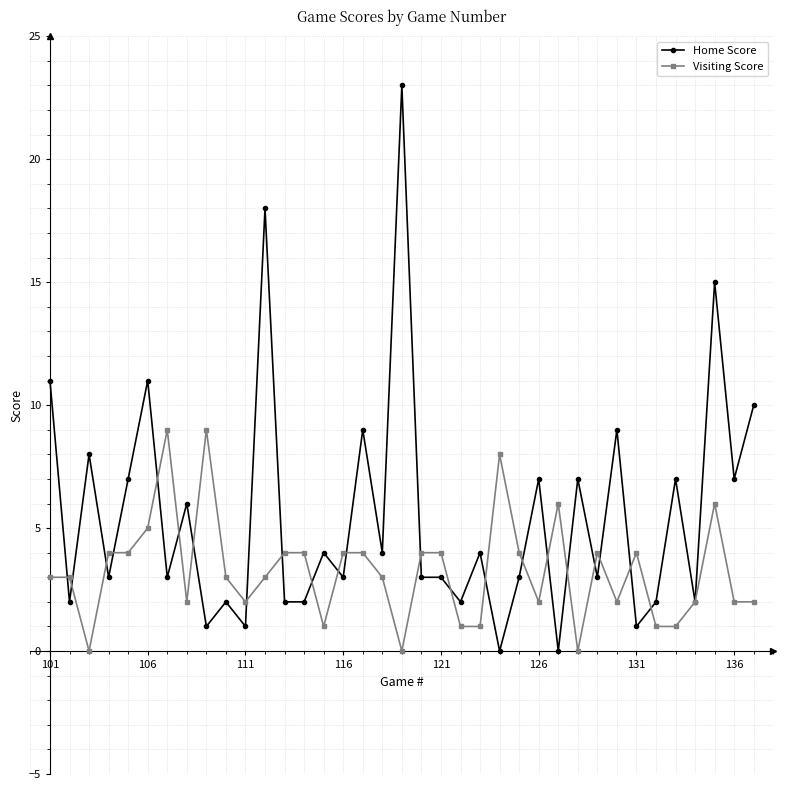

Which series has the largest total across all categories?

Home Score